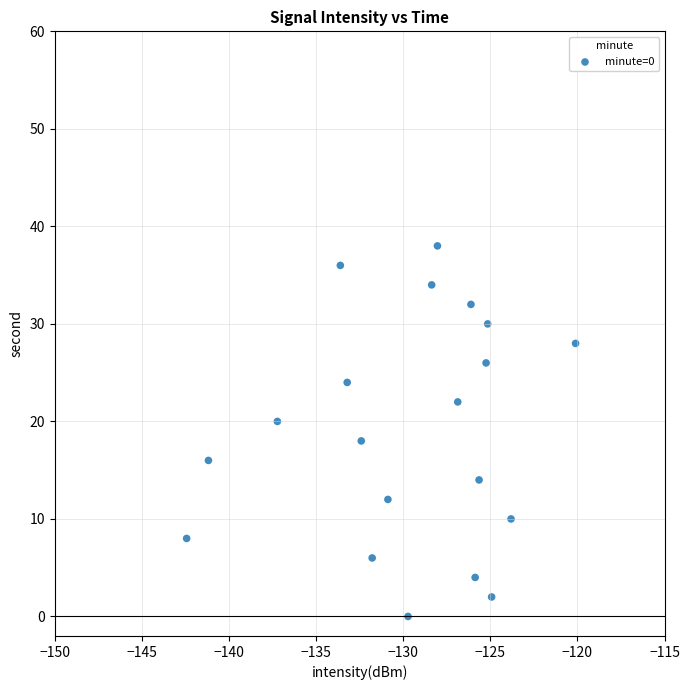

What is the range of Y values (max minus min)?

38